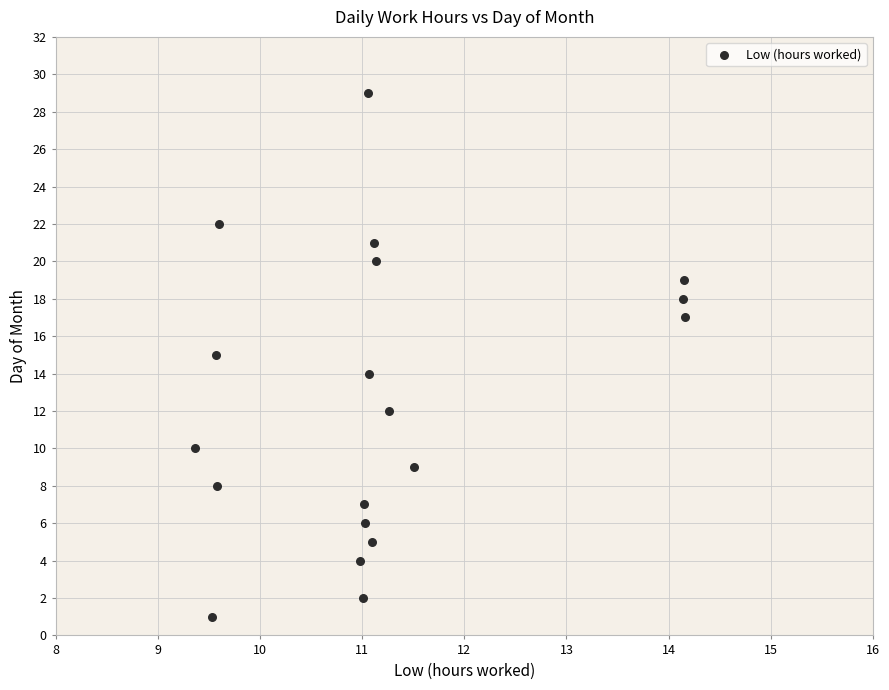

What is the range of Y values (max minus min)?

28